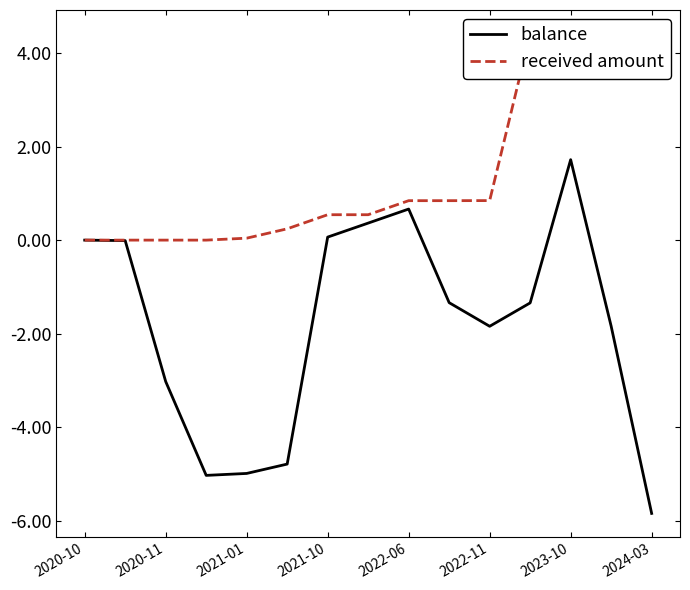

At which label does balance first exceed -1?

2020-10